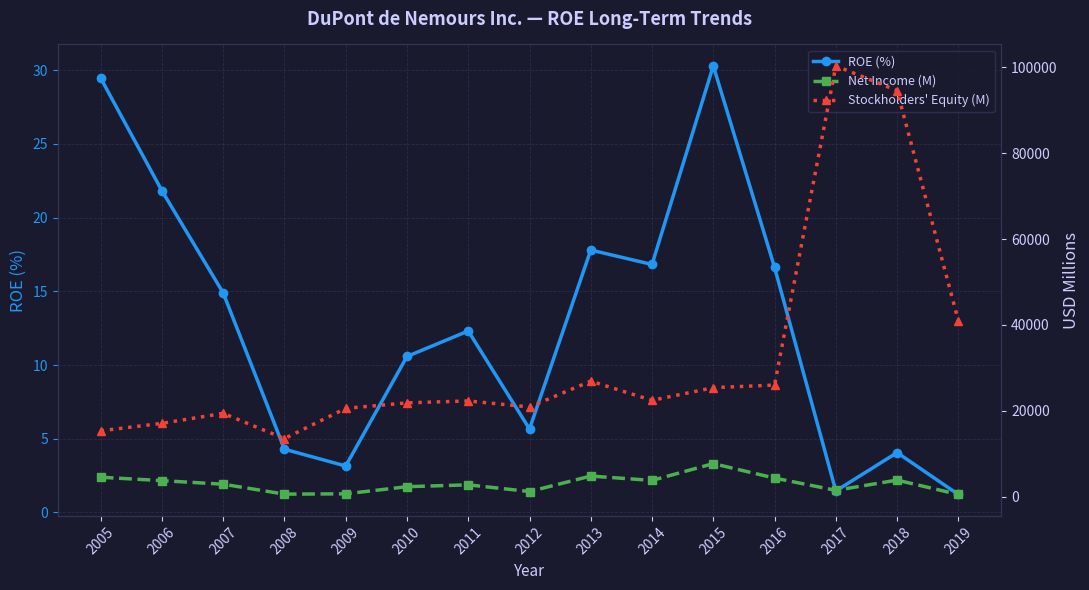

What is the minimum value for ROE (%)?

1.2